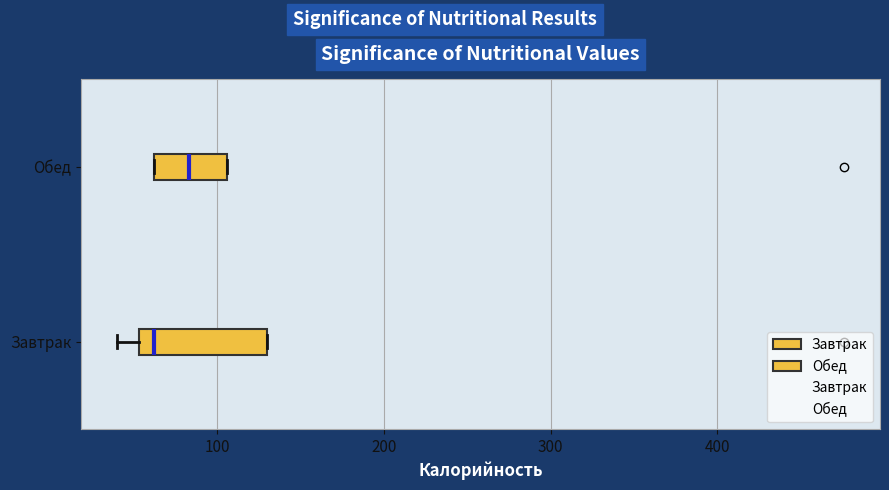

Where is the left edge of the box for Обед on the x-axis? The values are not printed on the chart, so give them approximately, as read against the axis.

60